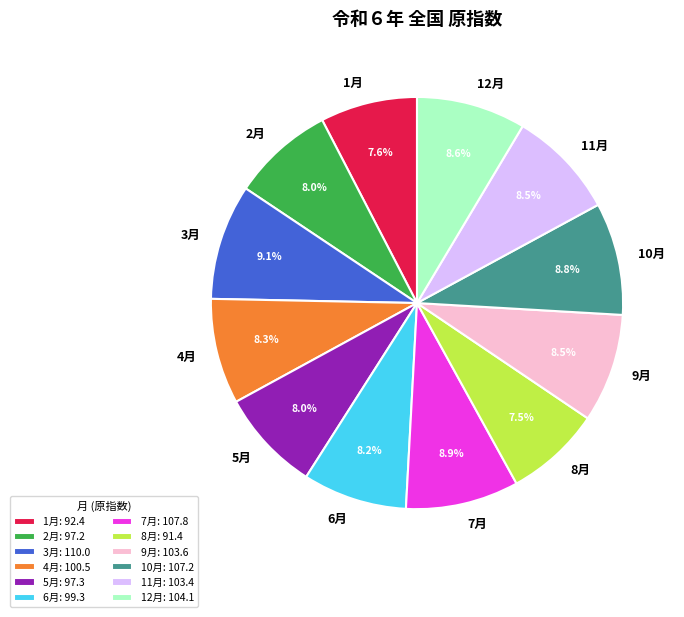

Is there a majority slice in this chart?

No